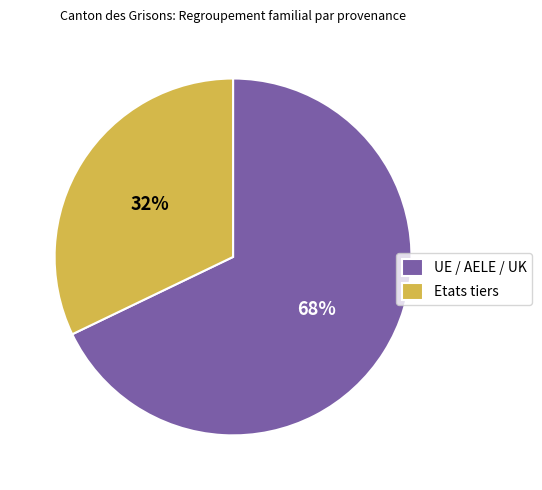

Combined, do UE / AELE / UK and Etats tiers account for over 50%?

Yes